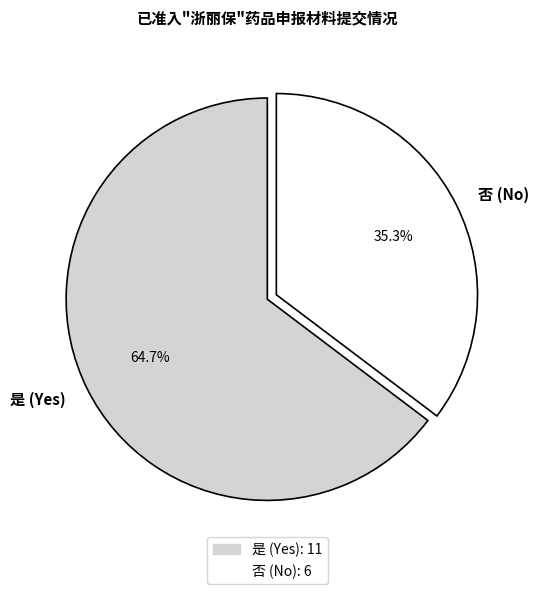

Is it true that 否 is 35% of the pie?

True